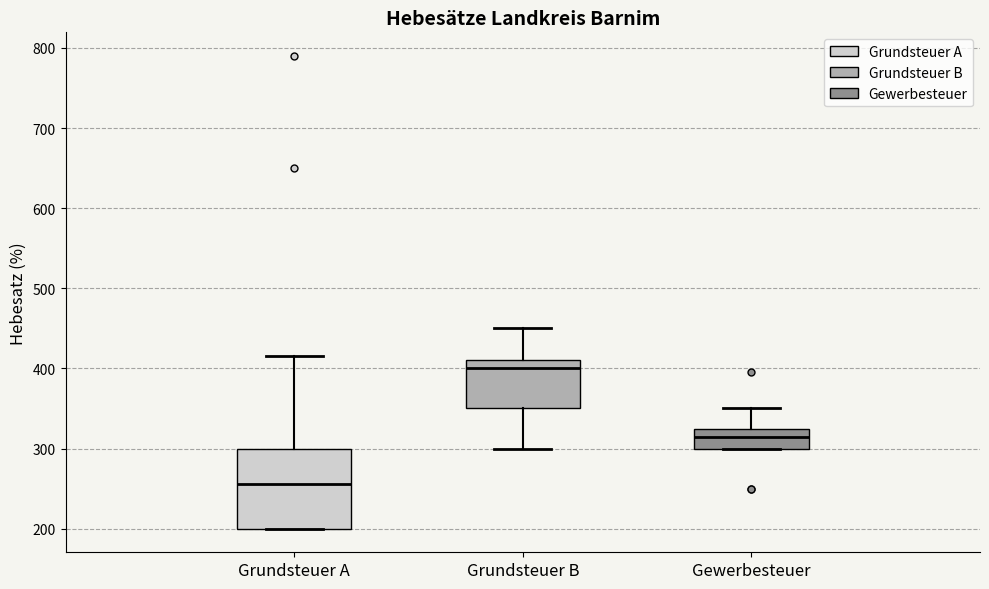

Reading left to right, transcribe this box plot: for each box, give where its median line is, the range the box spans, and where its two whiskers end, as read against the y-axis. The values are not printed on the chart, so give them approximately, as read against the axis.

Grundsteuer A: median 260, box 200 to 300, whiskers 200 to 420
Grundsteuer B: median 400, box 350 to 410, whiskers 300 to 450
Gewerbesteuer: median 320 (inside the box), box 300 to 320, whiskers 300 to 350